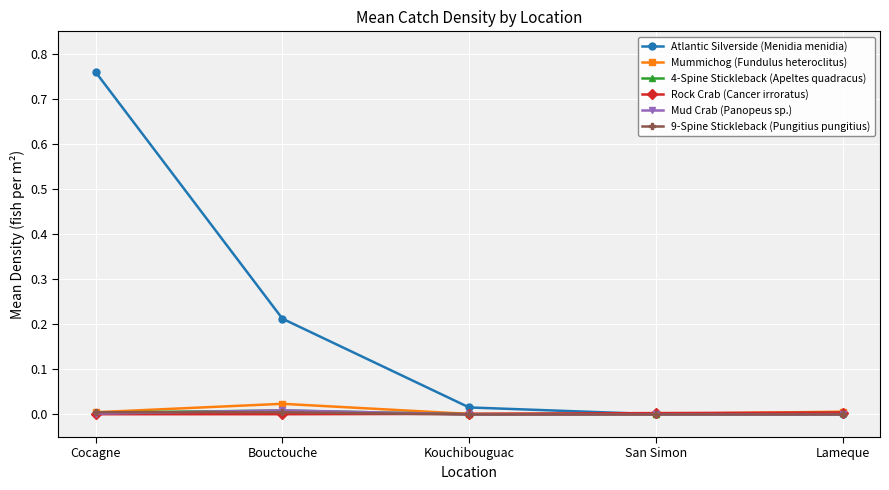

How many data points does each series have?

5